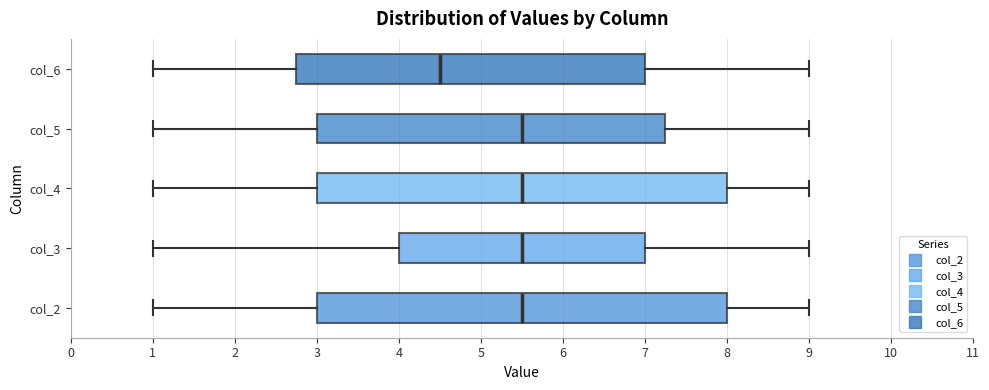

Which box's median line is the furthest to the left?

col_6